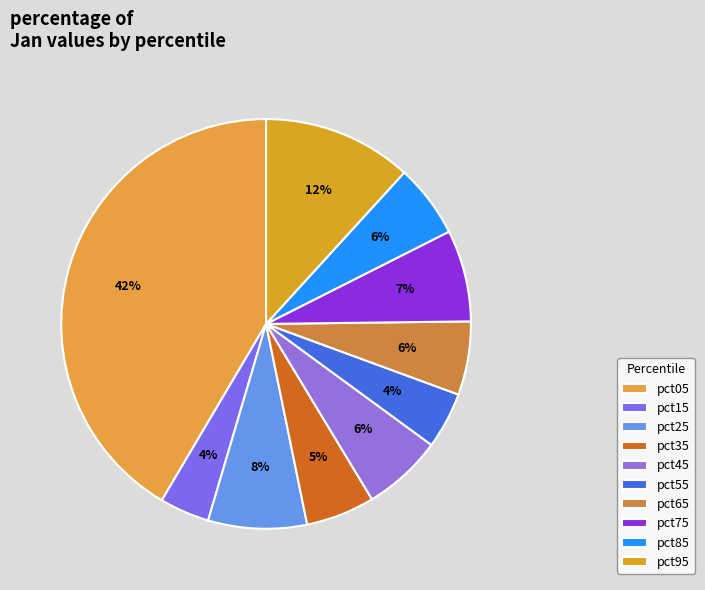

Is the sum of pct55 and pct25 greater than half?

No